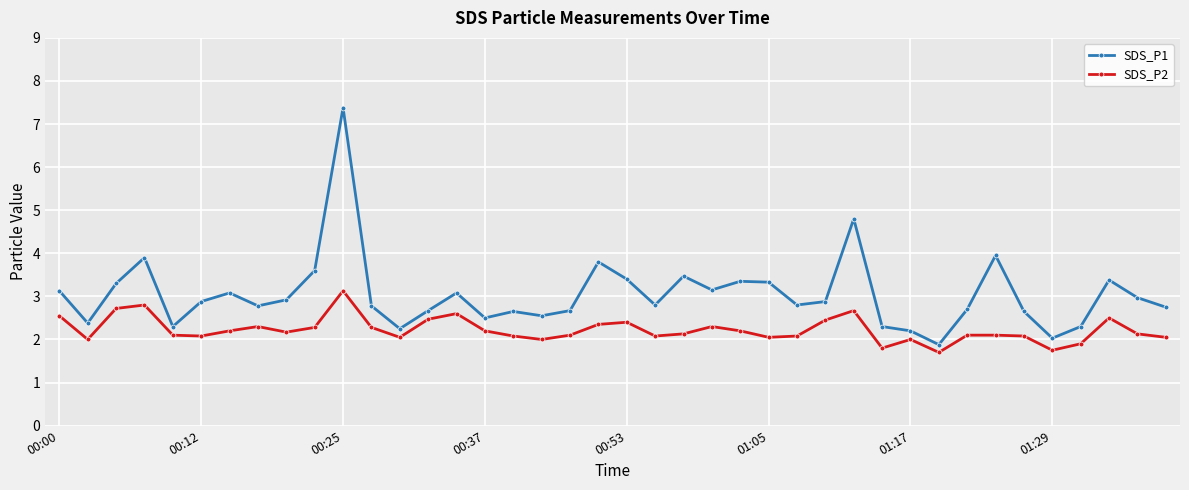

Does the chart display data point markers on the line(s)?

Yes